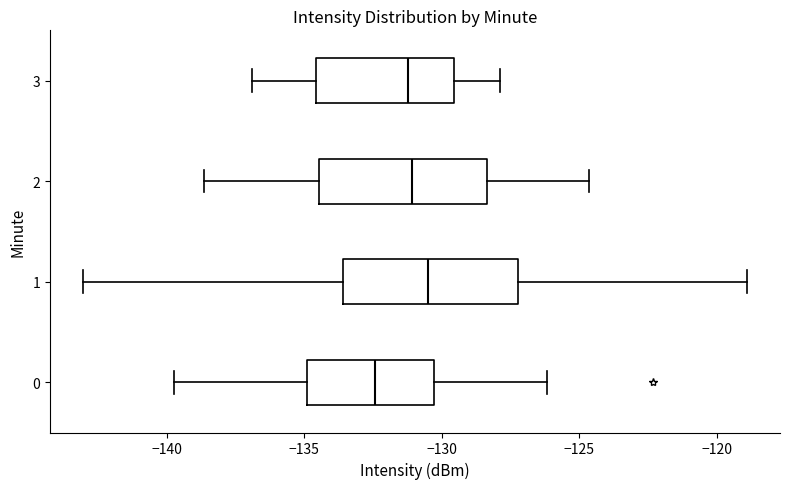

Reading bottom to top, read every box against the x-axis: the position of its median line, the range the box covers, and the ends of its whiskers. The values are not printed on the chart, so give them approximately, as read against the axis.

0: median -132.5, box -135.0 to -130.5, whiskers -139.5 to -126.0
1: median -130.5, box -133.5 to -127.0, whiskers -143.0 to -119.0
2: median -131.0, box -134.5 to -128.5, whiskers -138.5 to -124.5
3: median -131.0, box -134.5 to -129.5, whiskers -137.0 to -128.0